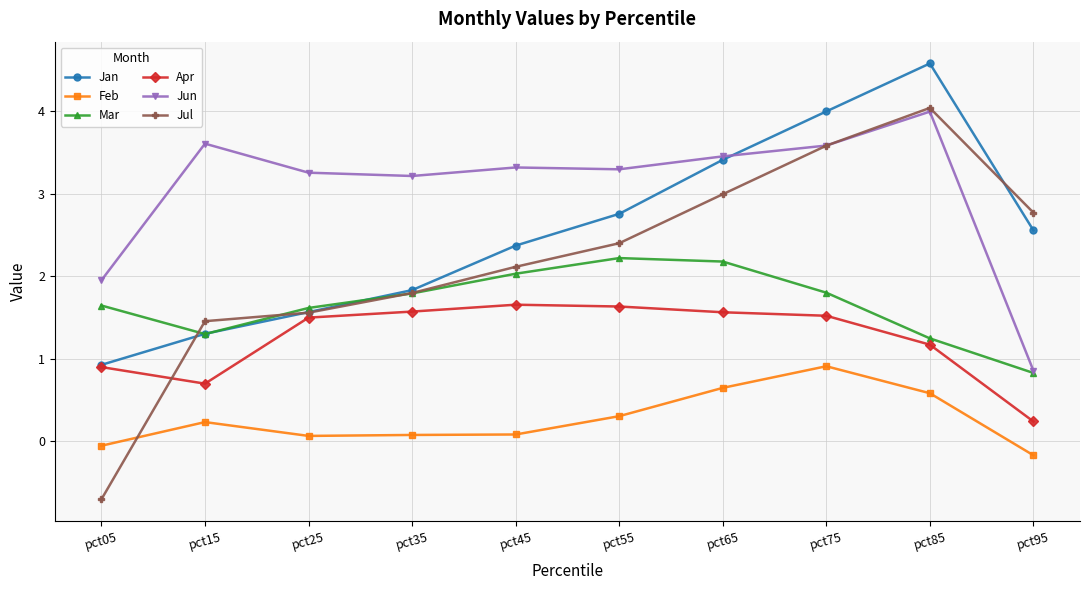

The value of Apr at pct65 is 1.6. True or false?

True